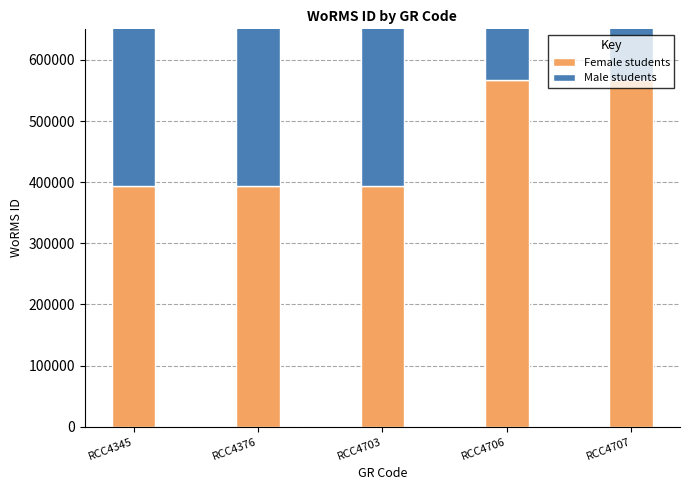

Which category has the highest value across all series?

RCC4706